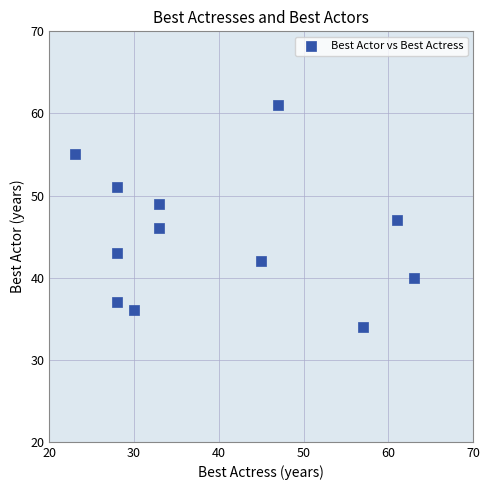

What is the average X value?

40